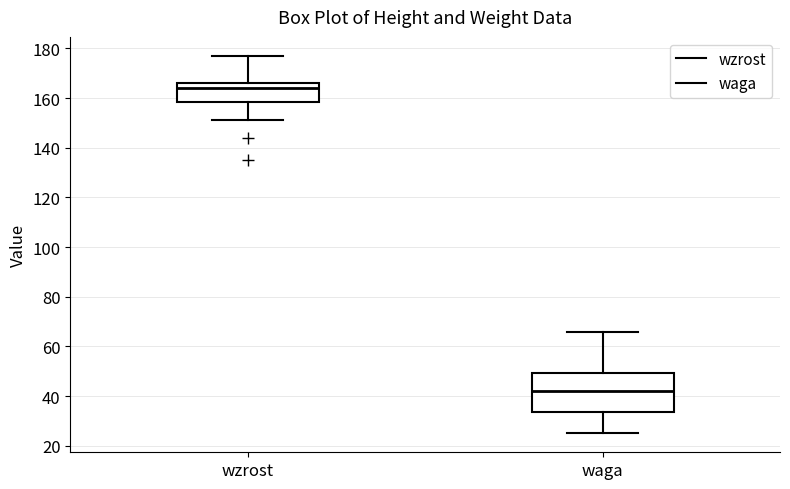

Reading left to right, read every box against the y-axis: the position of its median line, the range the box covers, and the ends of its whiskers. The values are not printed on the chart, so give them approximately, as read against the axis.

wzrost: median 164, box 158 to 166, whiskers 152 to 178
waga: median 42, box 34 to 50, whiskers 26 to 66